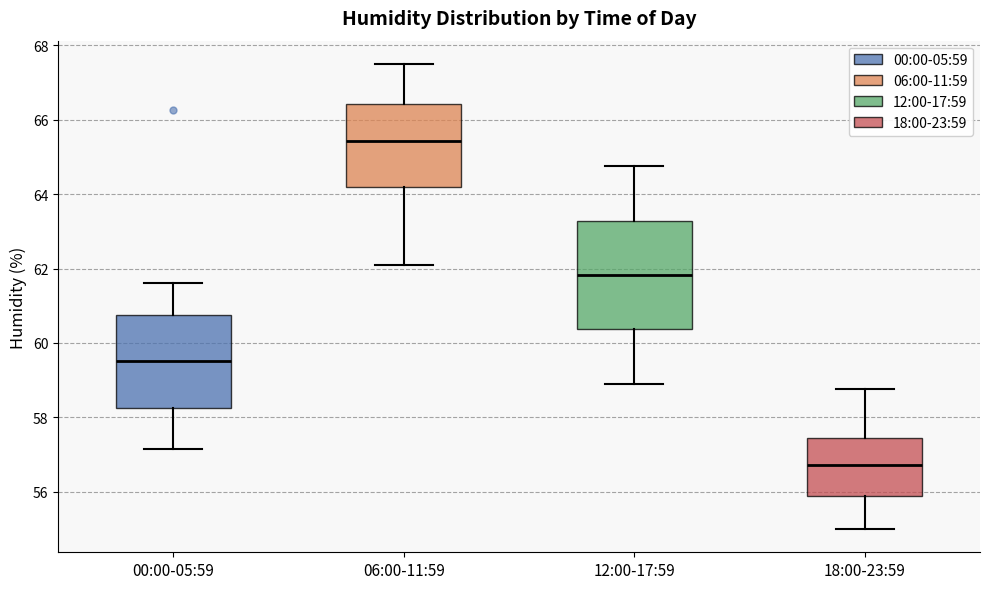

Reading left to right, transcribe this box plot: for each box, give where its median line is, the range the box spans, and where its two whiskers end, as read against the y-axis. The values are not printed on the chart, so give them approximately, as read against the axis.

00:00-05:59: median 59.6, box 58.2 to 60.8, whiskers 57.2 to 61.6
06:00-11:59: median 65.4, box 64.2 to 66.4, whiskers 62.2 to 67.6
12:00-17:59: median 61.8, box 60.4 to 63.2, whiskers 59.0 to 64.8
18:00-23:59: median 56.8, box 55.8 to 57.4, whiskers 55.0 to 58.8